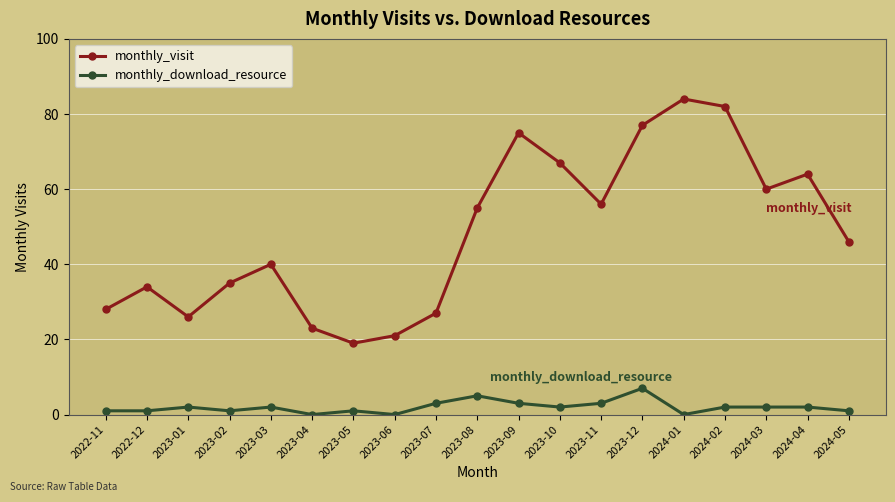

What is the total value across all series at 2024-05?

47